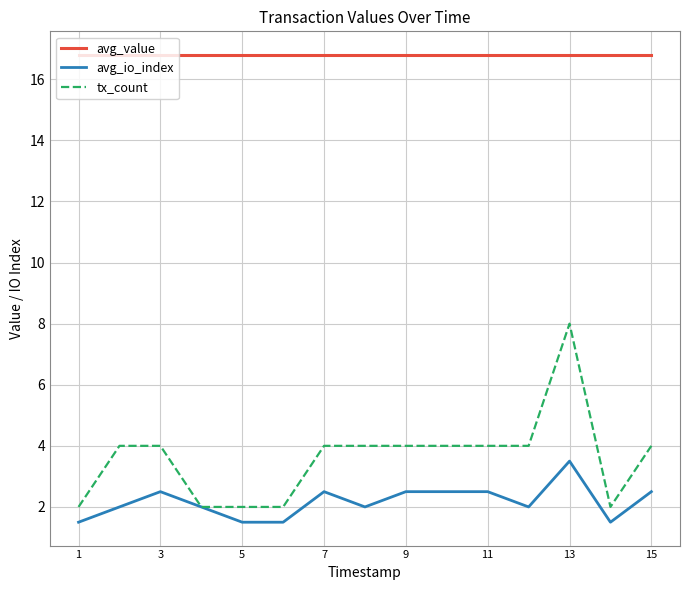

What is the minimum value shown in the chart?

1.5